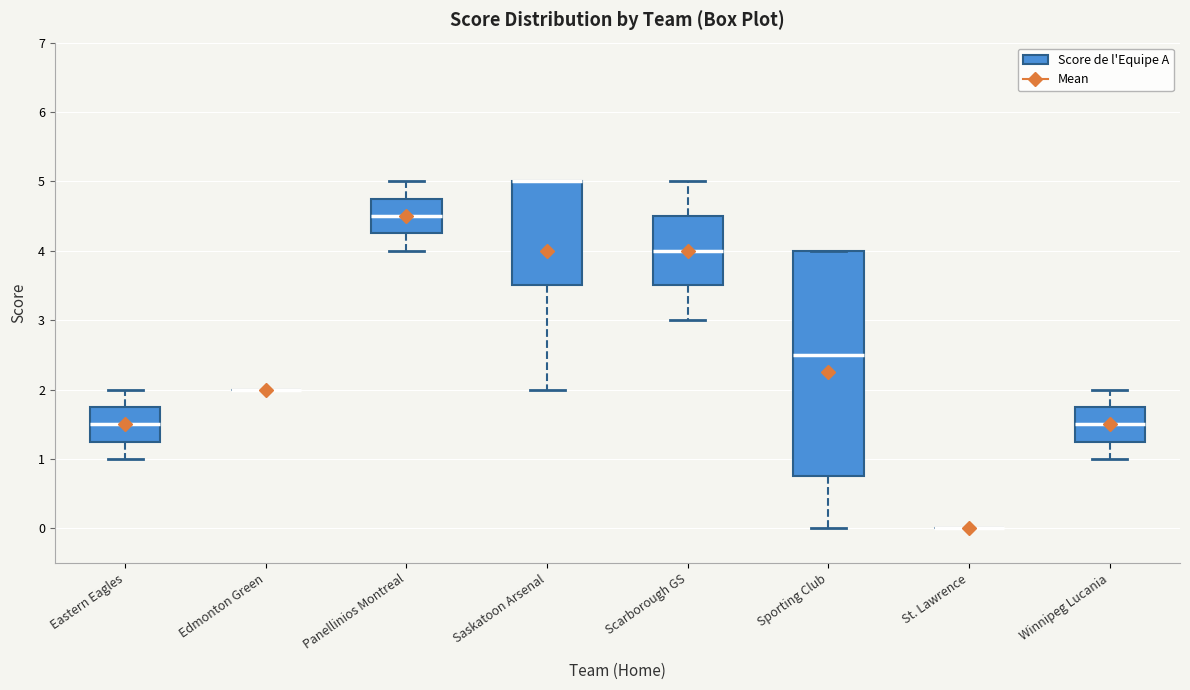

Which box is the tallest, from its lower edge to its upper edge?

Sporting Club